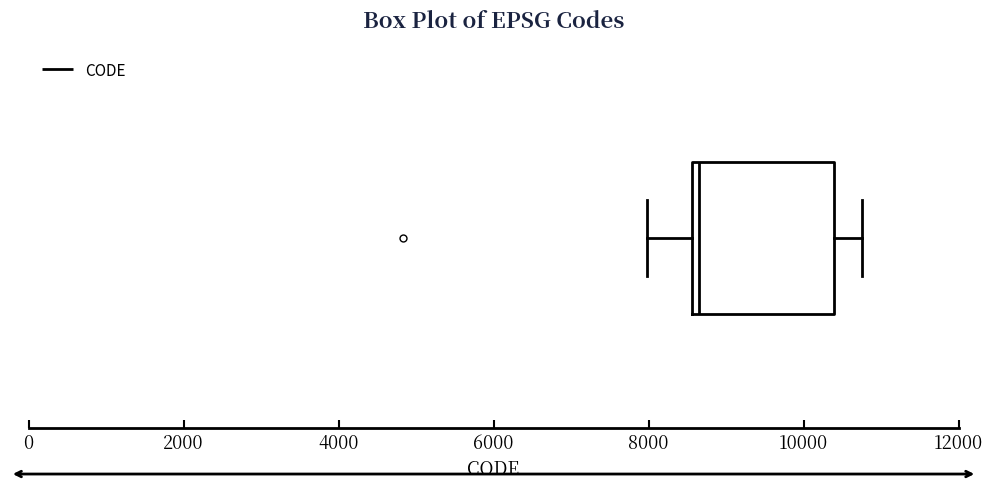

Transcribe this box plot: give where the median line is, the range the box spans, and where the two whiskers end, as read against the x-axis. The values are not printed on the chart, so give them approximately, as read against the axis.

median 8600 (just right of the box's left edge), box 8600 to 10400, whiskers 8000 to 10800